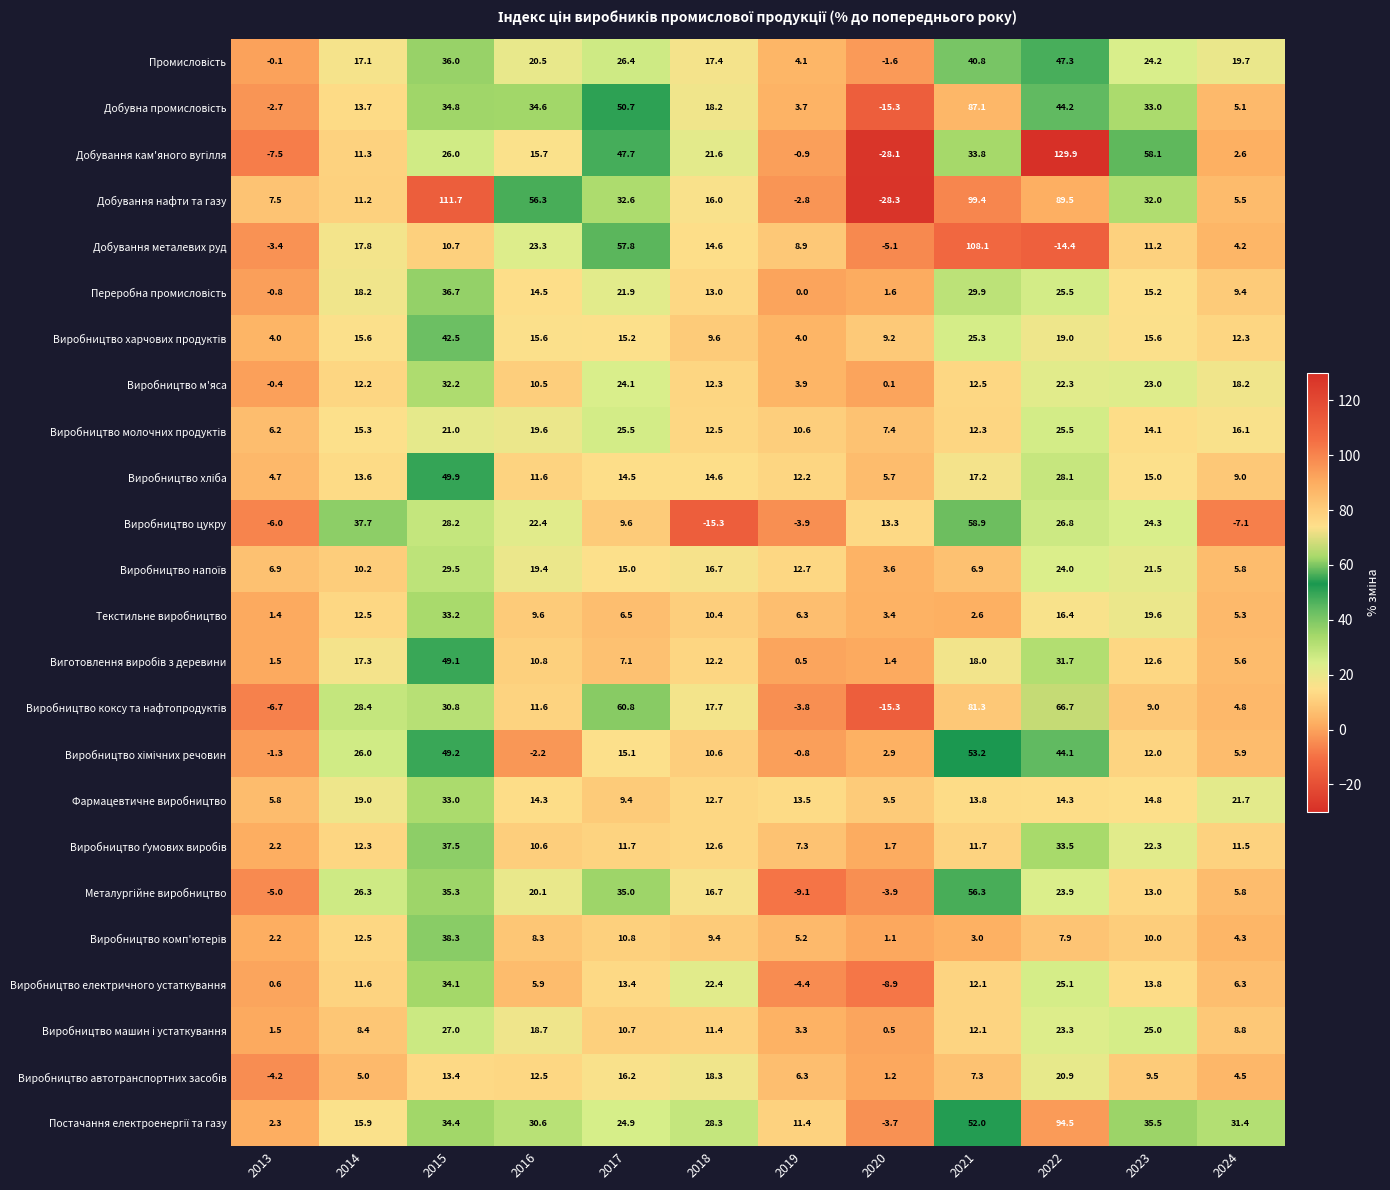

What is the spread (max minus min) of values at 2018?

43.6